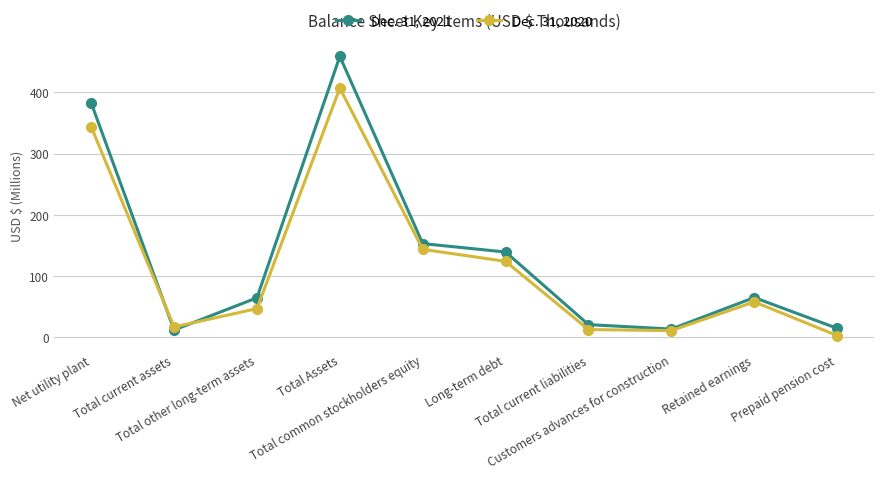

What is the value of the Dec. 31, 2020 point at the 2nd from the left?

16.3